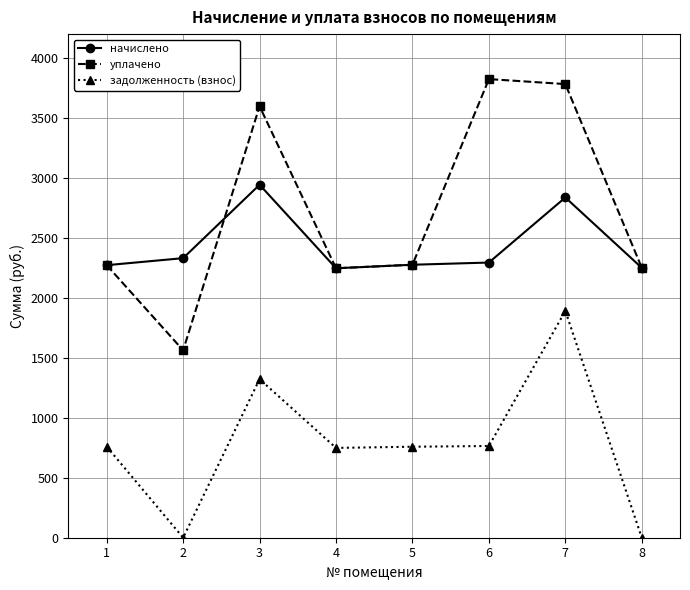

Does the chart have visible grid lines?

Yes